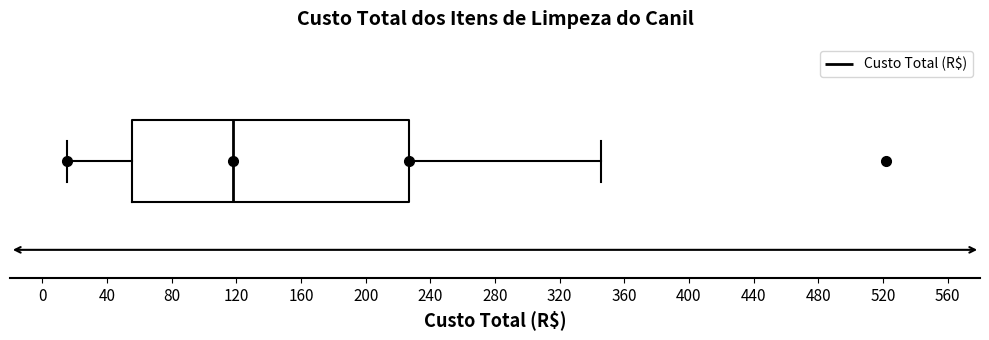

Transcribe this box plot: give where the median line is, the range the box spans, and where the two whiskers end, as read against the x-axis. The values are not printed on the chart, so give them approximately, as read against the axis.

median 120, box 55 to 225, whiskers 15 to 345